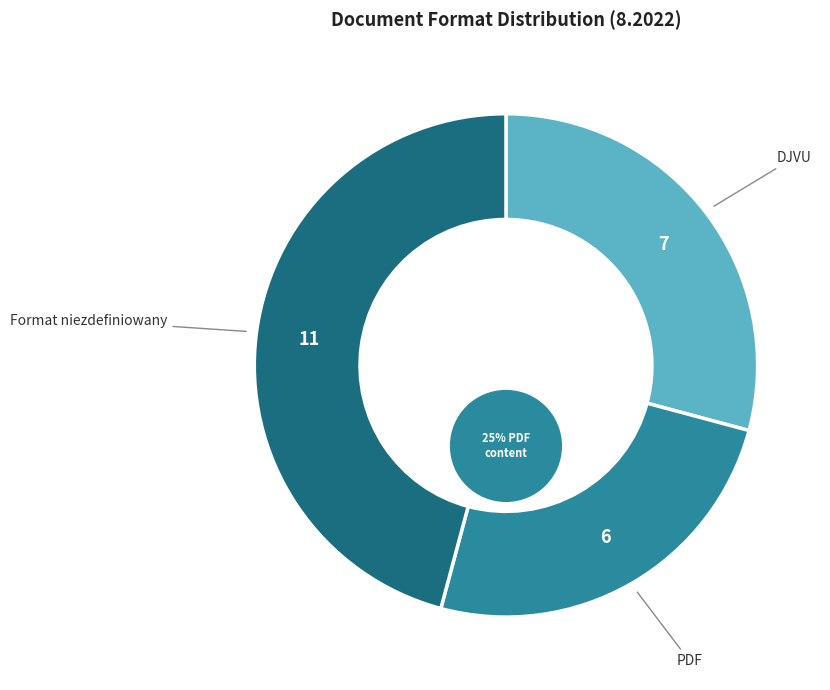

Which slice is the smallest?

PDF